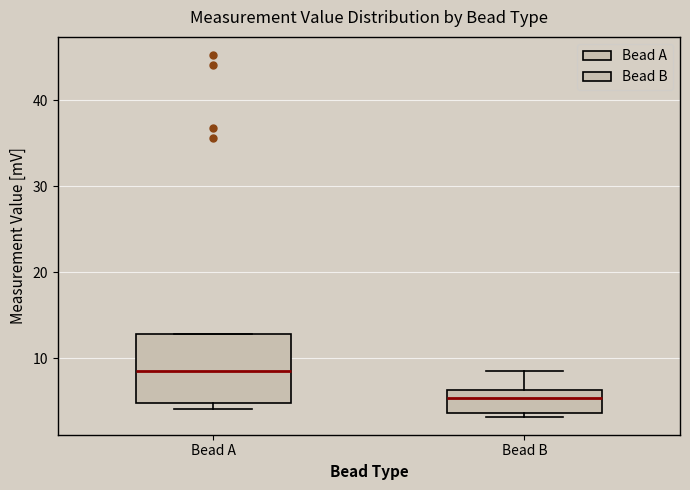

Reading left to right, transcribe this box plot: for each box, give where its median line is, the range the box spans, and where its two whiskers end, as read against the y-axis. The values are not printed on the chart, so give them approximately, as read against the axis.

Bead A: median 9, box 5 to 13, whiskers 4 to 13
Bead B: median 5, box 4 to 6, whiskers 3 to 8